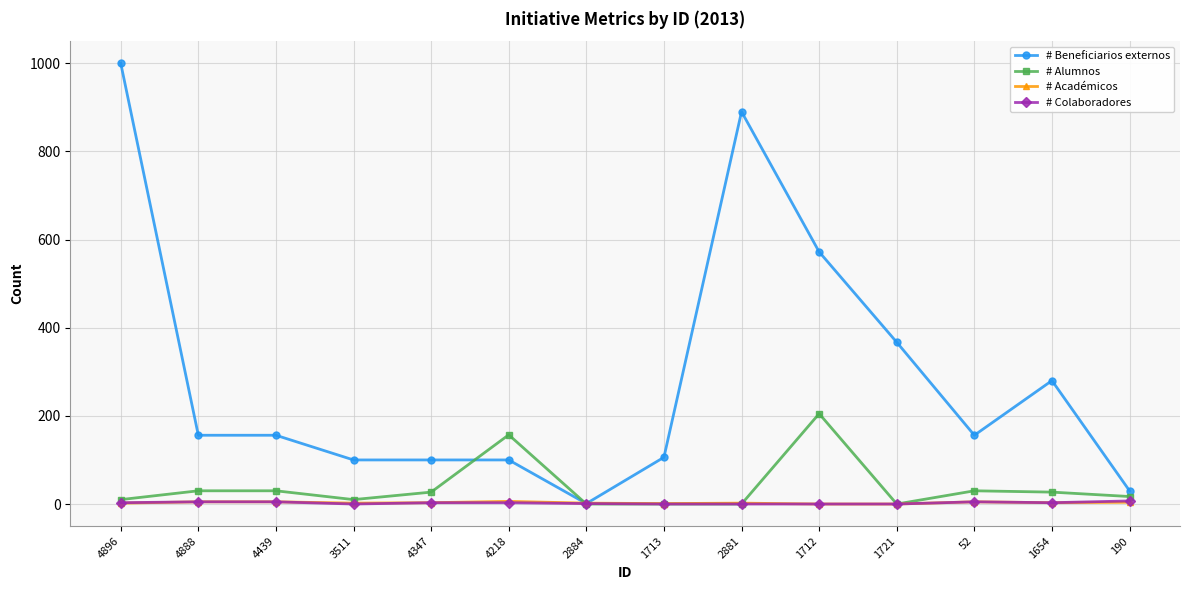

The value of # Alumnos at 1712 is 74. True or false?

False